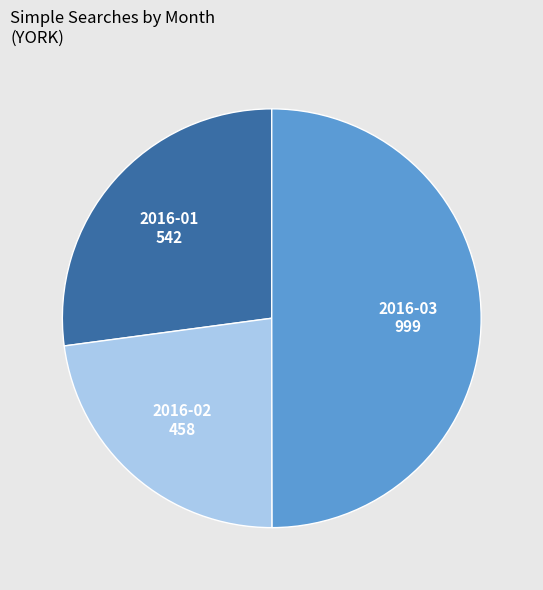

Do 2016-01 and 2016-03 together represent more than half of the pie?

Yes